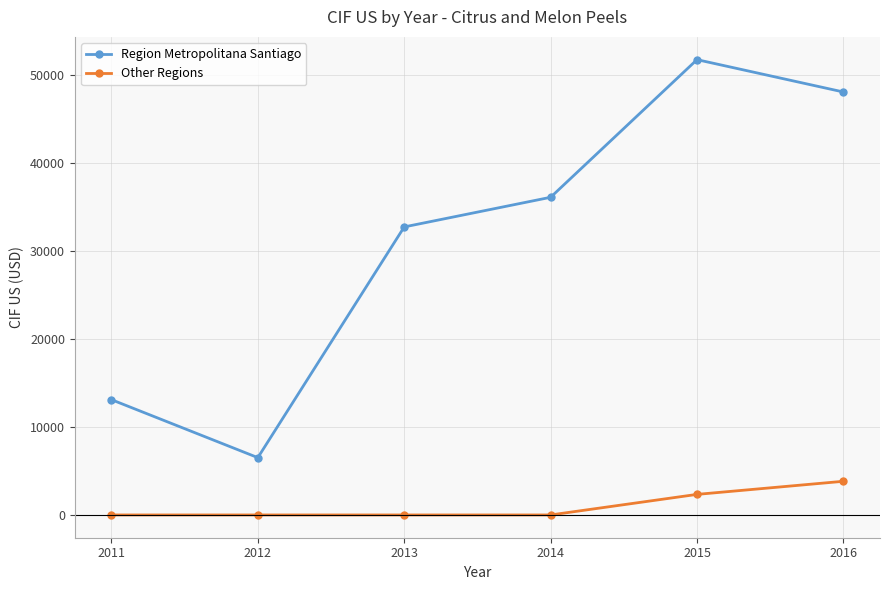

Rank the series by their maximum value, from lowest to highest.

Other Regions, Region Metropolitana Santiago